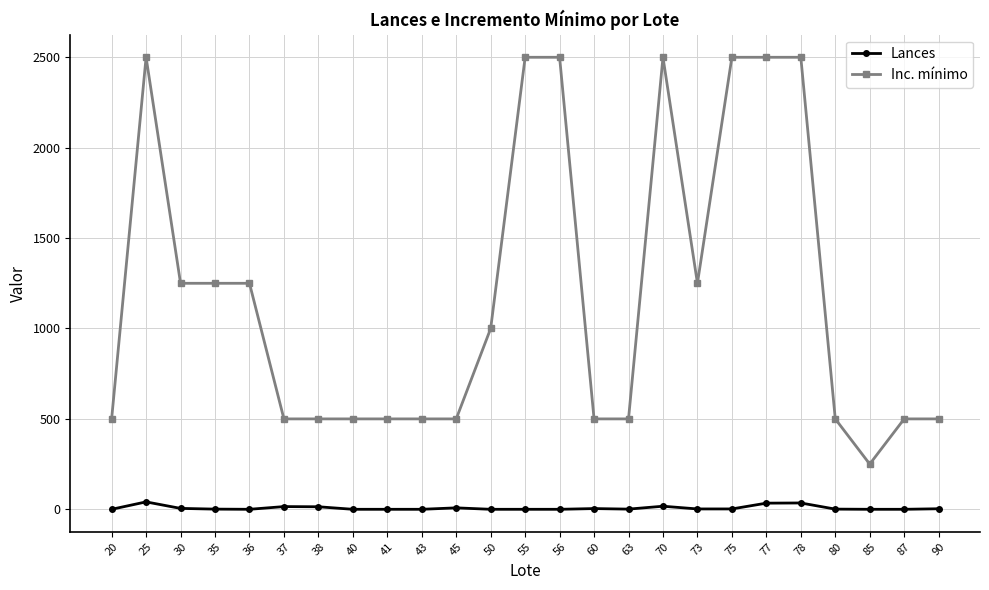

Rank the series by their average value, from highest to lowest.

Inc. mínimo, Lances